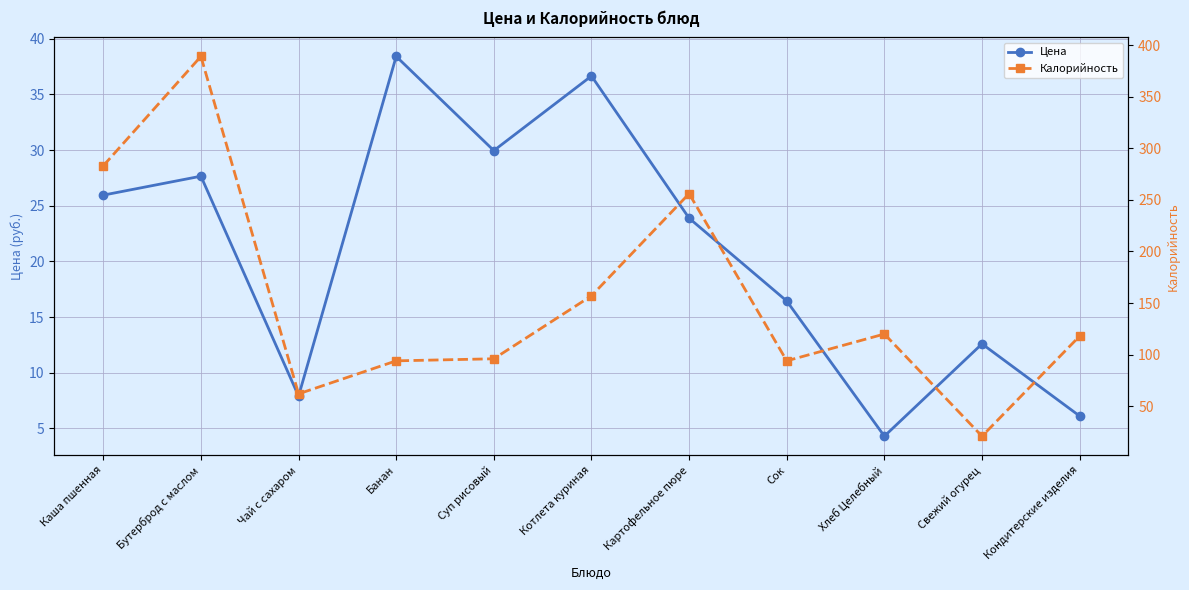

Is it true that Цена equals 8.6 at Кондитерские изделия?

False